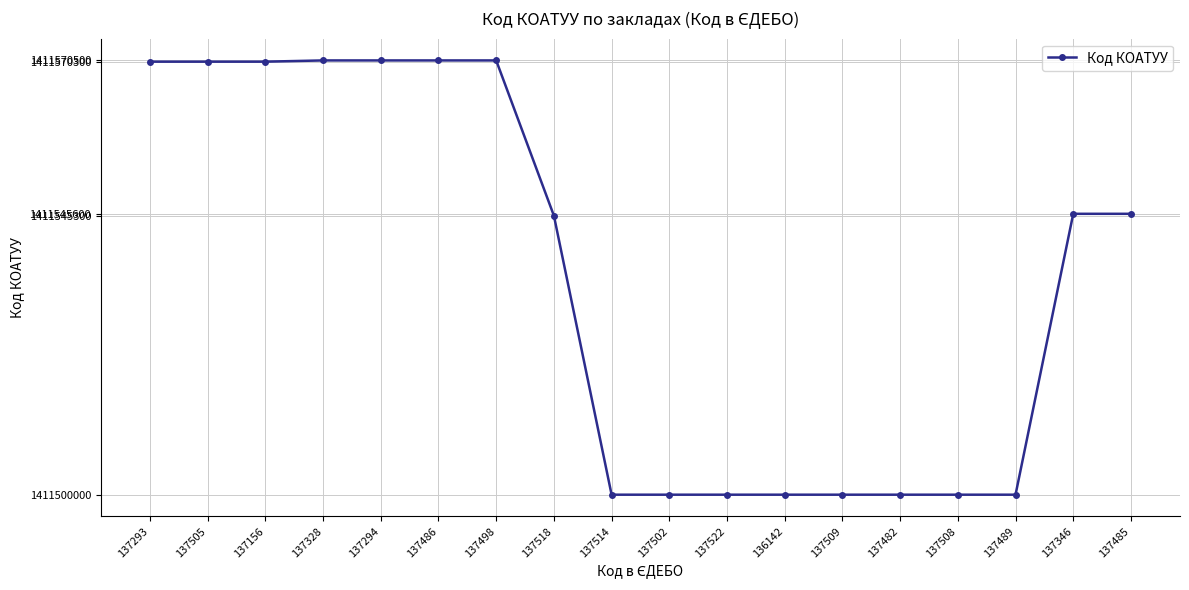

What is the change in value from 137156 to 136142?

-70300